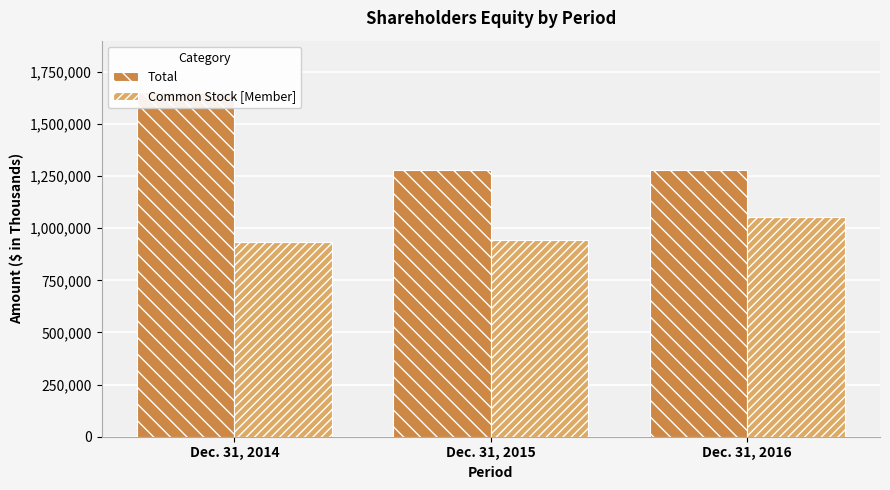

What is the value of the Total bar at the 2nd from the left?

1278963